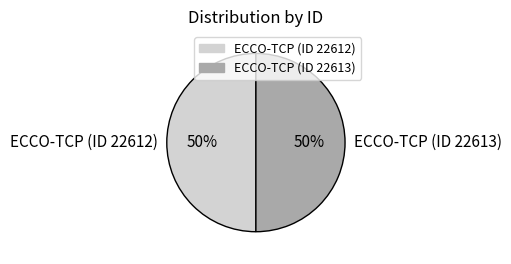

Is the sum of ECCO-TCP (ID 22613) and ECCO-TCP (ID 22612) greater than half?

Yes